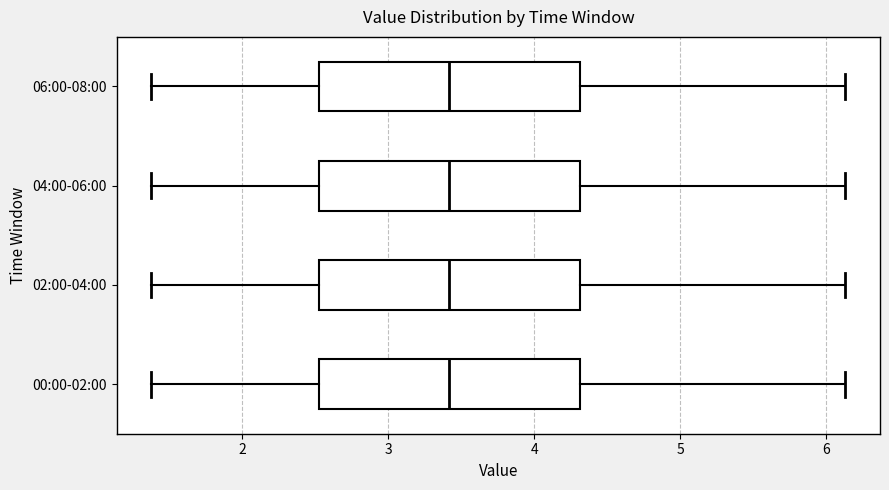

Reading bottom to top, read every box against the x-axis: the position of its median line, the range the box covers, and the ends of its whiskers. The values are not printed on the chart, so give them approximately, as read against the axis.

00:00-02:00: median 3.4, box 2.5 to 4.3, whiskers 1.4 to 6.1
02:00-04:00: median 3.4, box 2.5 to 4.3, whiskers 1.4 to 6.1
04:00-06:00: median 3.4, box 2.5 to 4.3, whiskers 1.4 to 6.1
06:00-08:00: median 3.4, box 2.5 to 4.3, whiskers 1.4 to 6.1